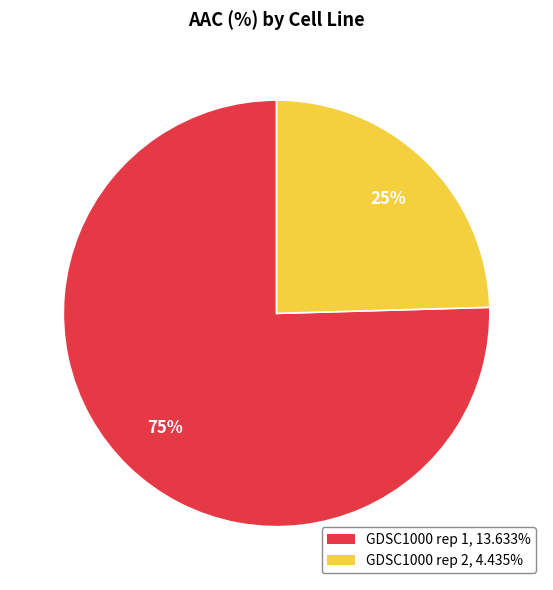

Combined, do GDSC1000 rep 1, 13.633% and GDSC1000 rep 2, 4.435% account for over 50%?

Yes